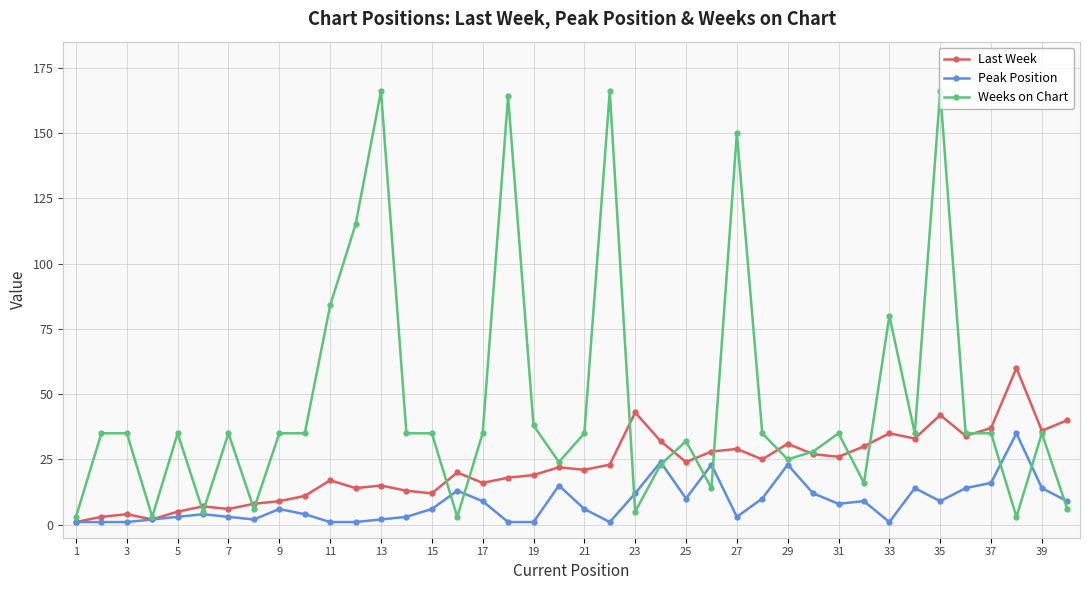

What is the highest value of the Weeks on Chart series?

166